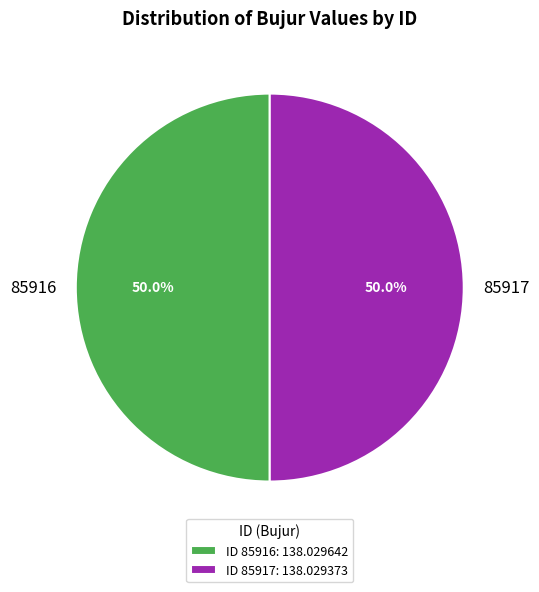

What percentage is the 85917 slice, to the nearest percent?

50%